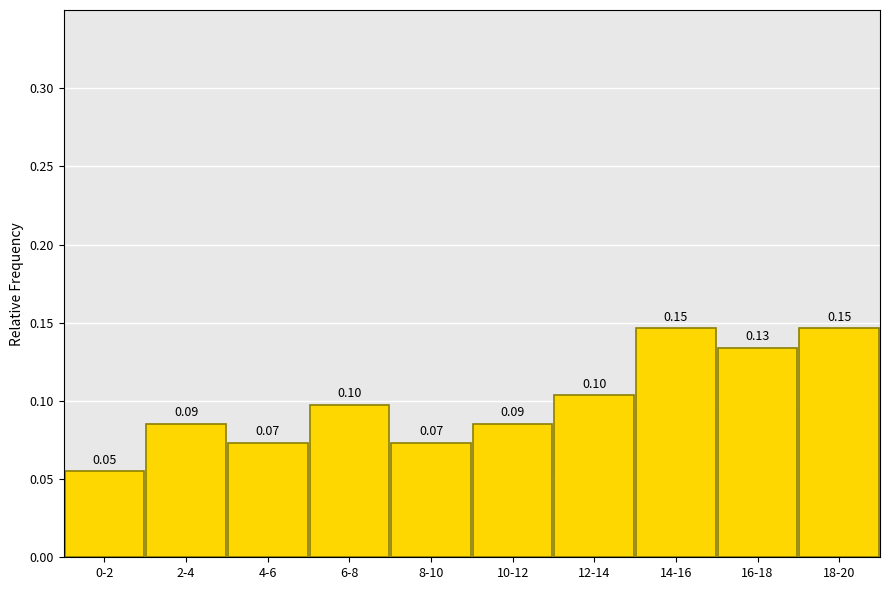

What is the sum of all values?

1.0